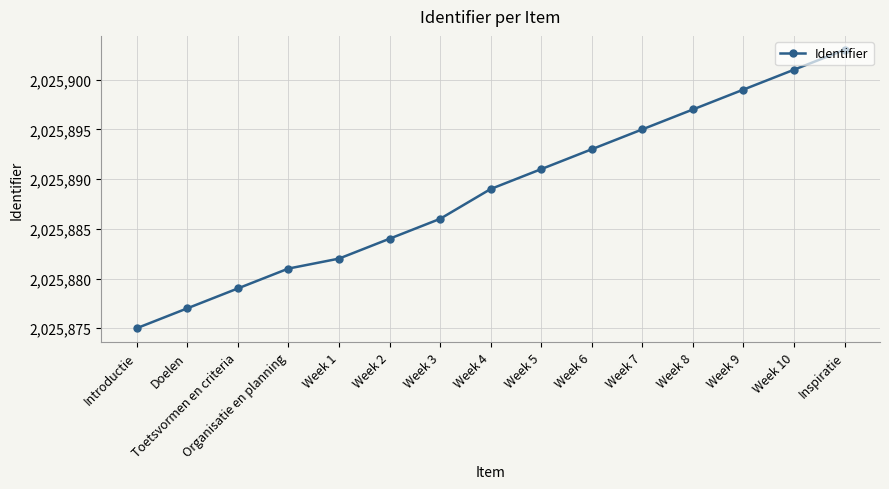

Is this an area chart (filled region under the line)?

No